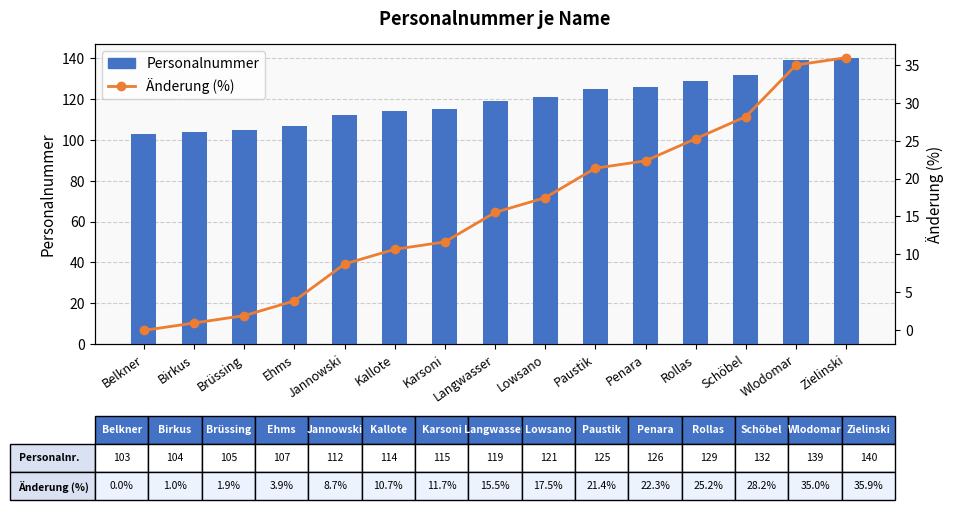

Rank the series by their average value, from lowest to highest.

Änderung (%), Personalnummer